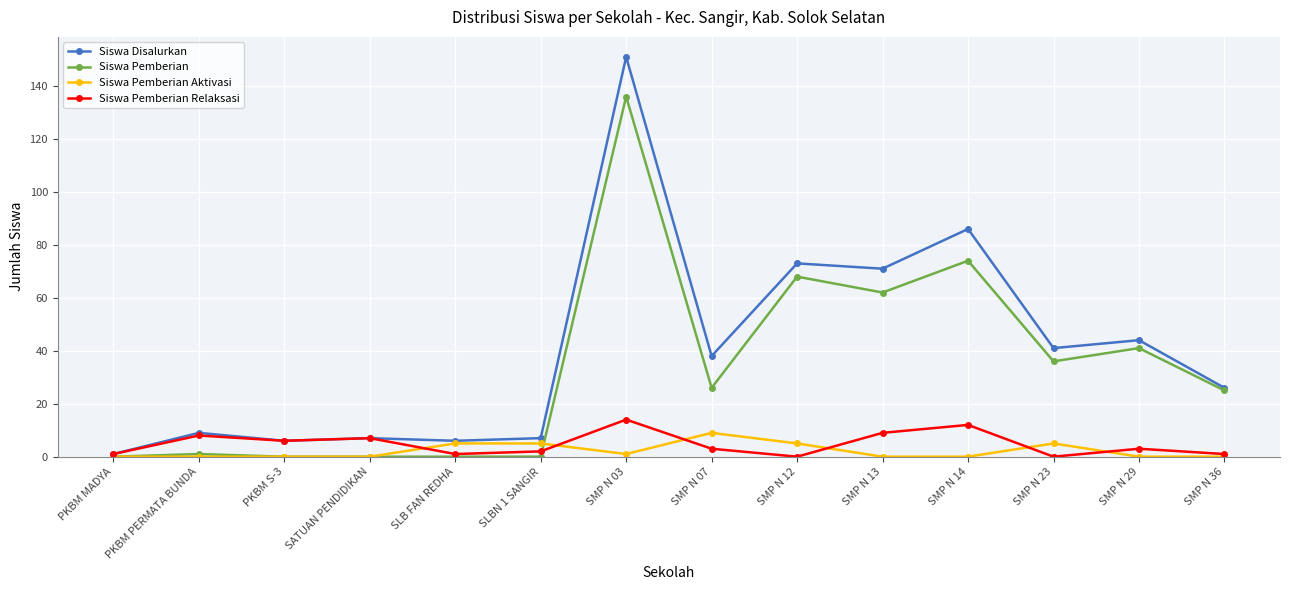

What is the sum of all Siswa Pemberian values?

469